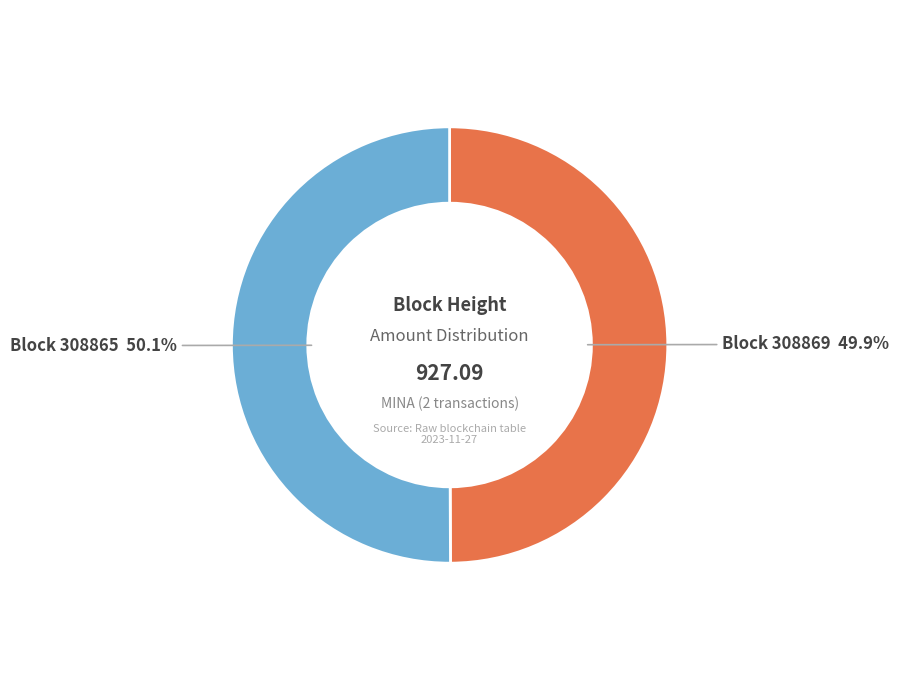

Does any single category account for the majority?

Yes